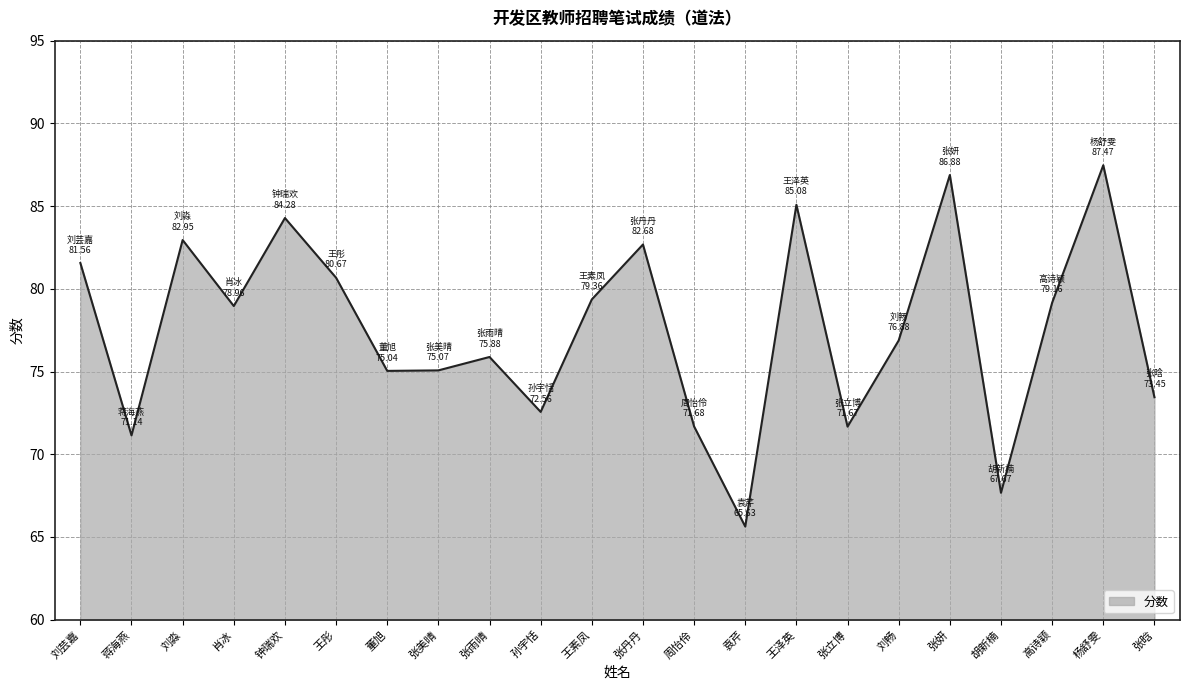

True or false: the data shows 71.7 at 张立博.

True